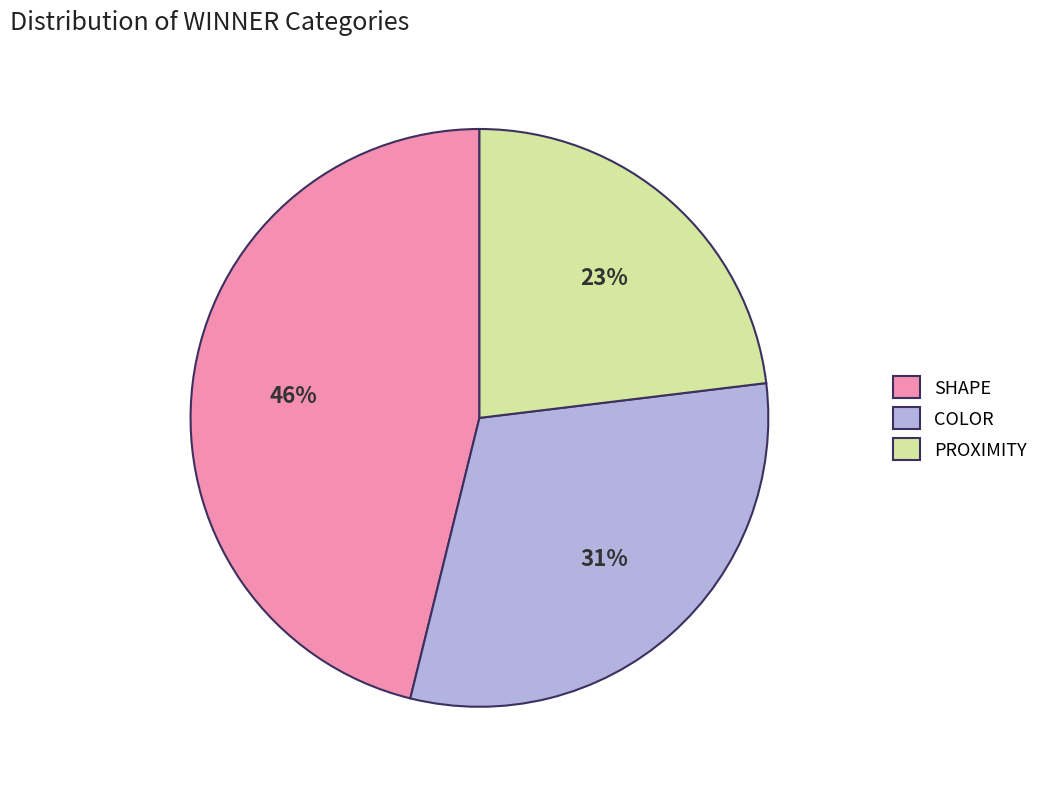

What is the largest slice in the pie chart?

SHAPE